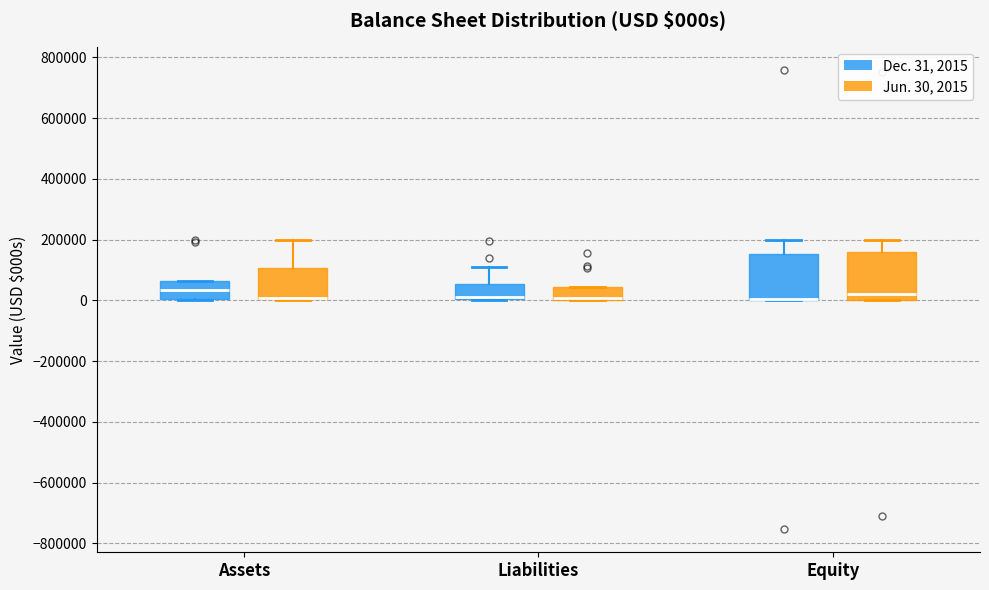

Reading left to right, transcribe this box plot: for each box, give where its median line is, the range the box spans, and where its two whiskers end, as read against the y-axis. The values are not printed on the chart, so give them approximately, as read against the axis.

Assets (Dec. 31, 2015): median 40000, box 0 to 60000, whiskers 0 to 60000
Assets (Jun. 30, 2015): median 0 (drawn on the box's lower edge), box 0 to 100000, whiskers 0 to 200000
Liabilities (Dec. 31, 2015): median 20000, box 0 to 60000, whiskers 0 to 120000
Liabilities (Jun. 30, 2015): median 0 (drawn on the box's lower edge), box 0 to 40000, whiskers 0 to 40000
Equity (Dec. 31, 2015): median 0 (drawn on the box's lower edge), box 0 to 160000, whiskers 0 to 200000
Equity (Jun. 30, 2015): median 20000, box 0 to 160000, whiskers 0 to 200000